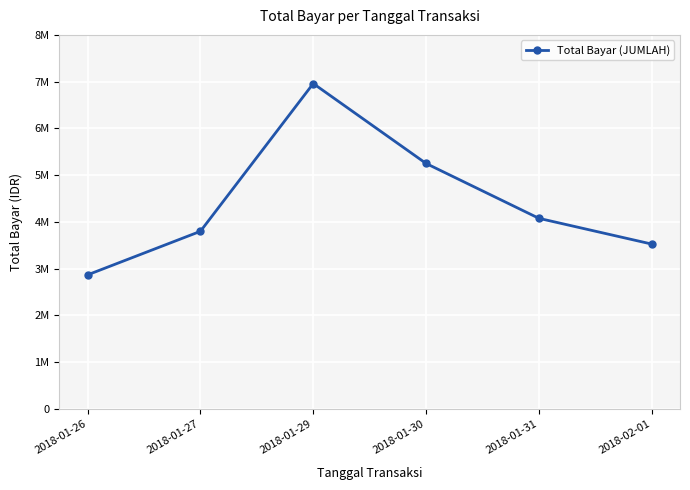

How many interior local peaks (higher than both neighbors) does the data have?

1